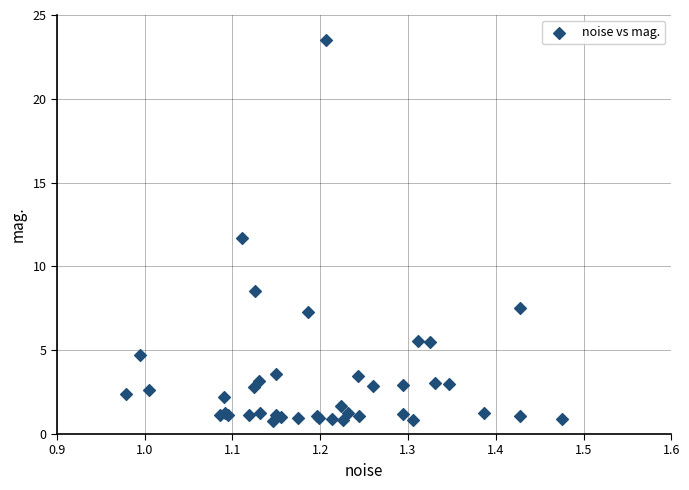

What Y value in the scatter plot is closest to 12?

11.7